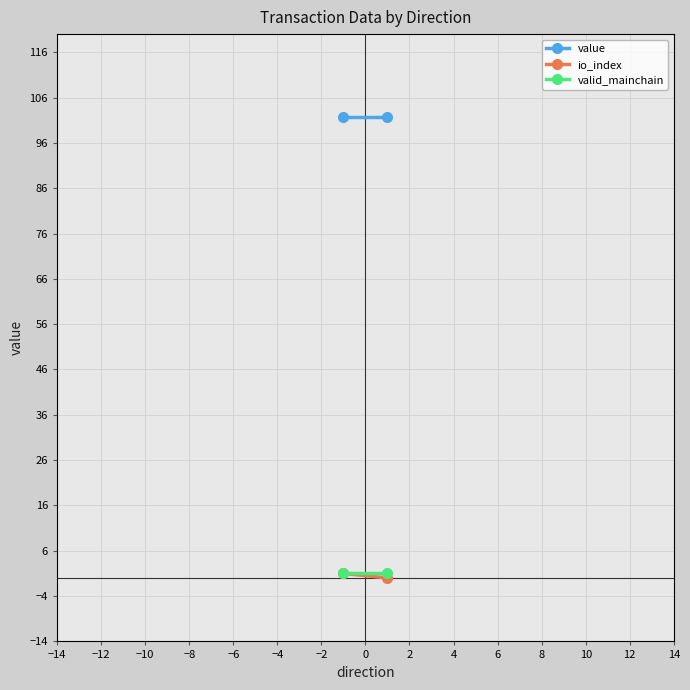

Is it true that value equals 35.7 at −14?

False